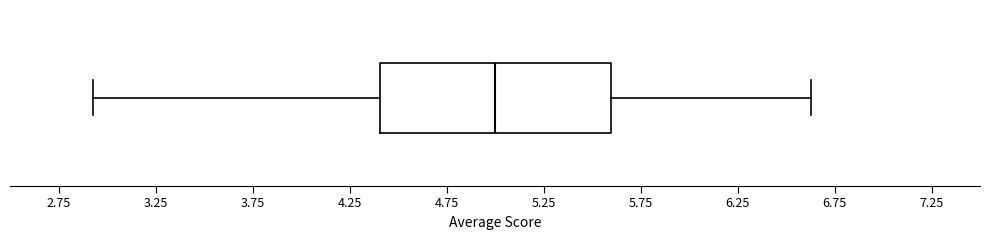

Where does the median line of the box sit on the x-axis? The values are not printed on the chart, so give them approximately, as read against the axis.

5.00